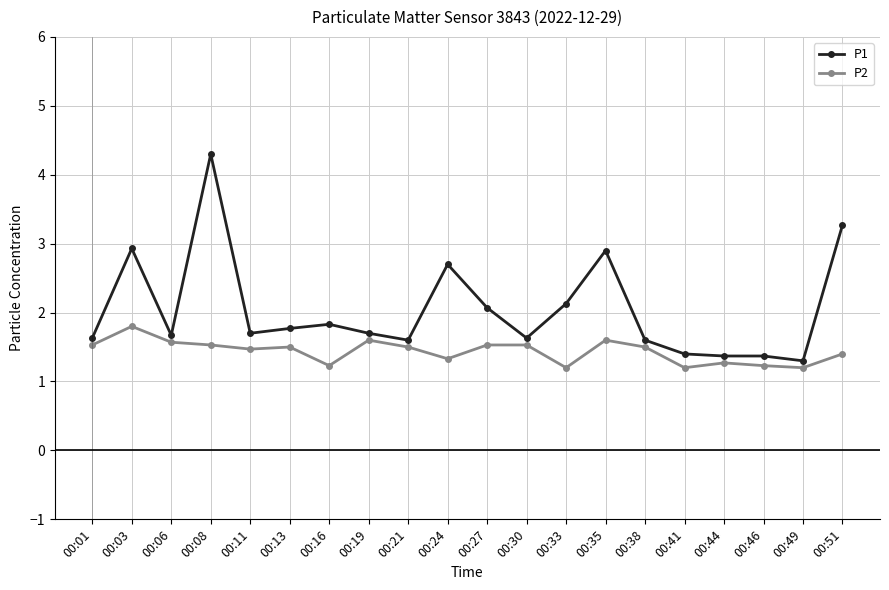

True or false: P1 and P2 cross at least once.

False